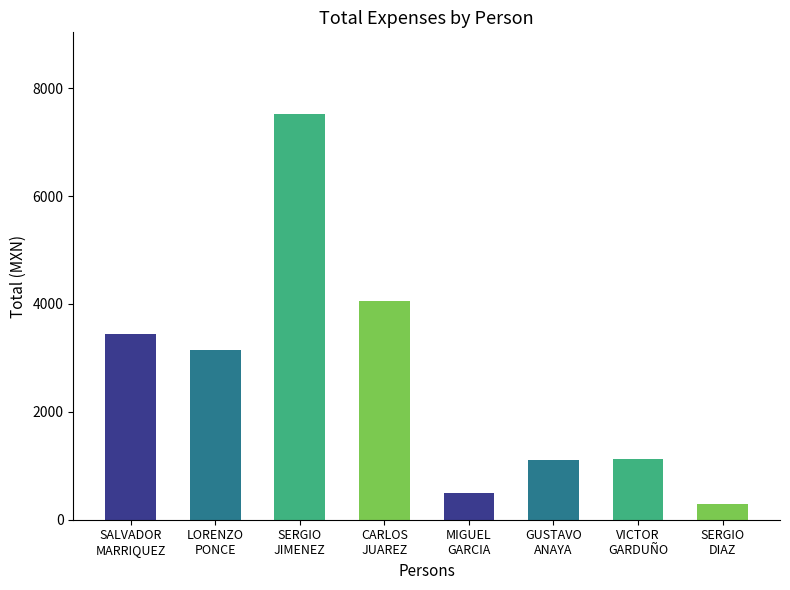

What is the value of the 7th bar from the left?

1120